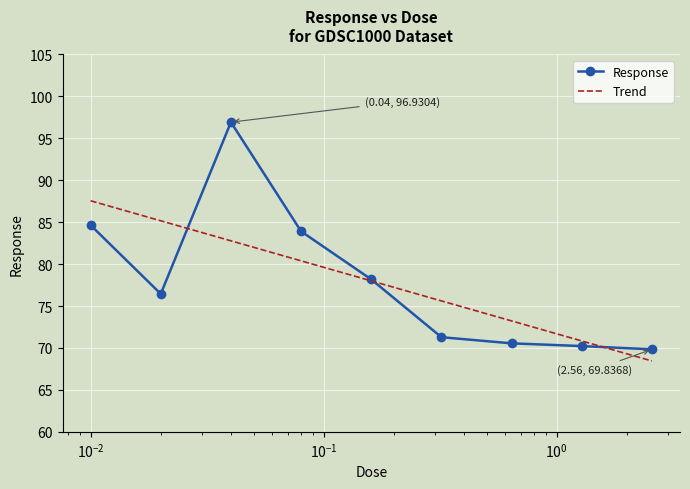

What is the maximum value shown in the chart?

96.9